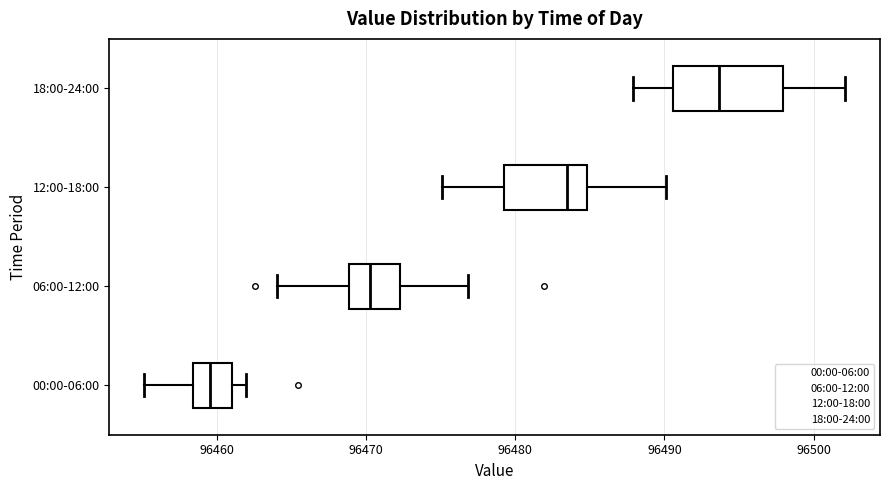

Which box has the furthest to the right median line?

18:00-24:00